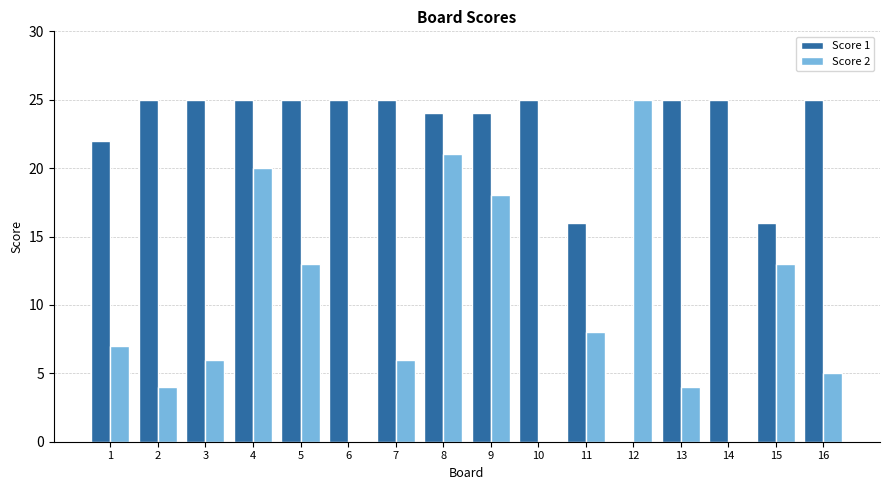

How many groups of bars are there?

16